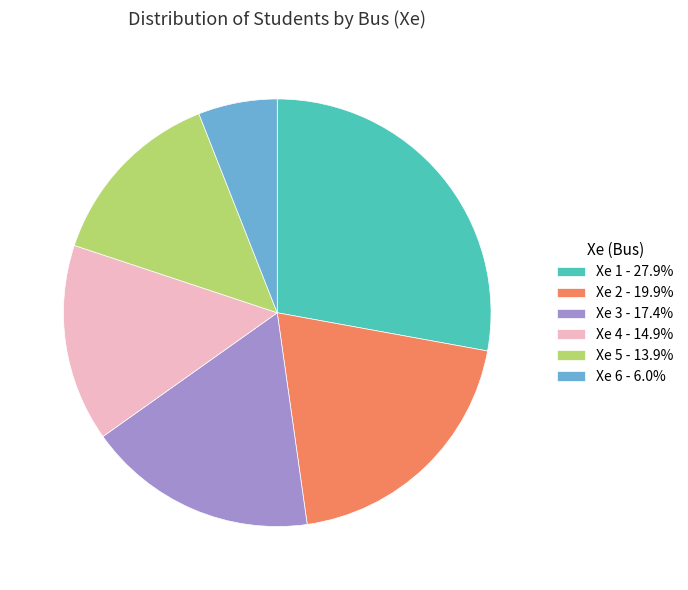

Is there any slice that represents more than half of the pie?

No